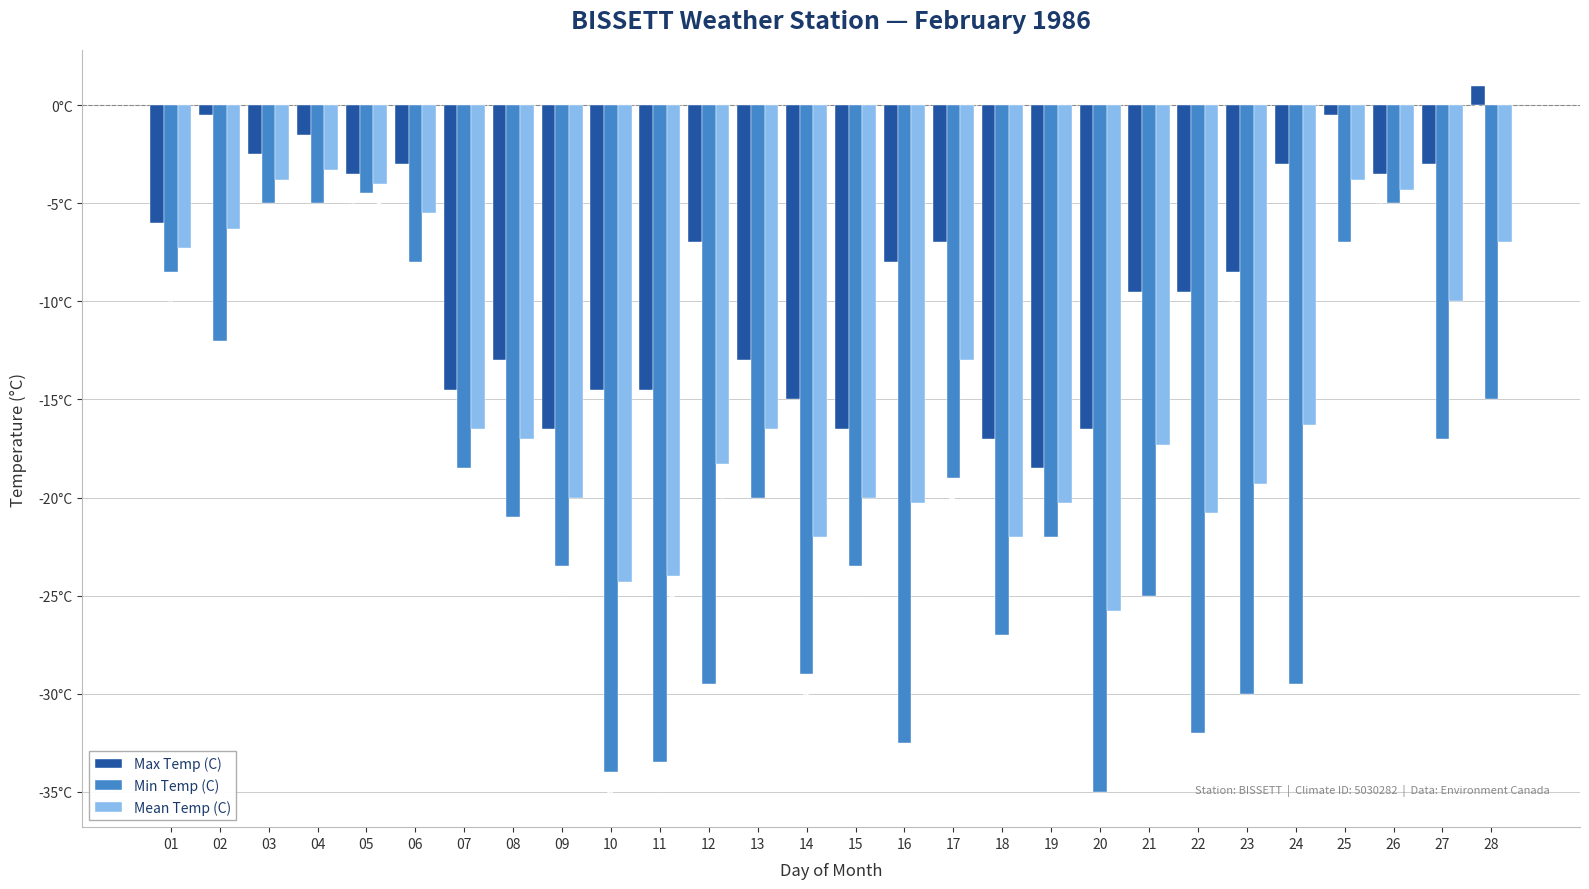

What is the value of the Max Temp (C) bar at the 9th from the left?

-16.5